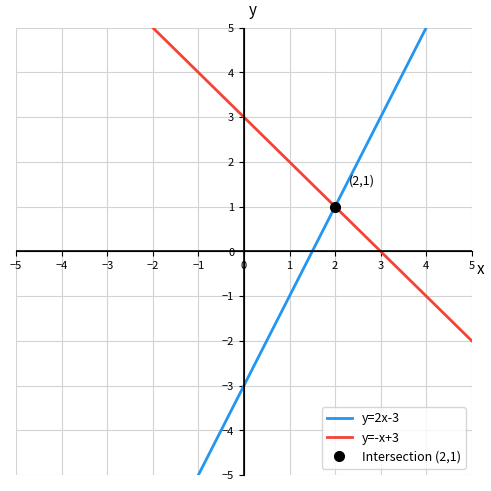

How many values in y=-x+3 are below zero?

2